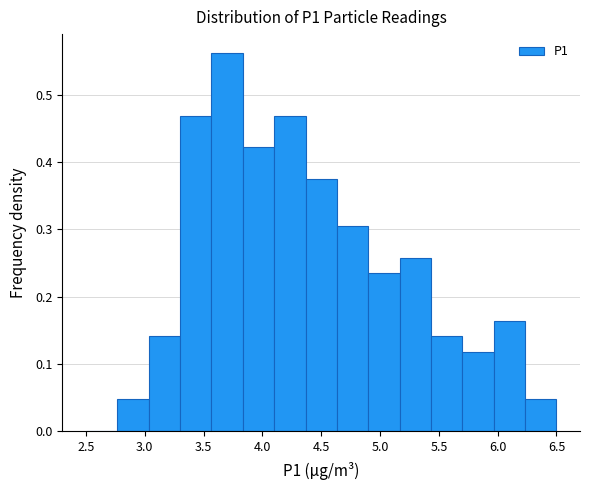

Over which range of the x-axis is the bar tallest?

3.55 to 3.85